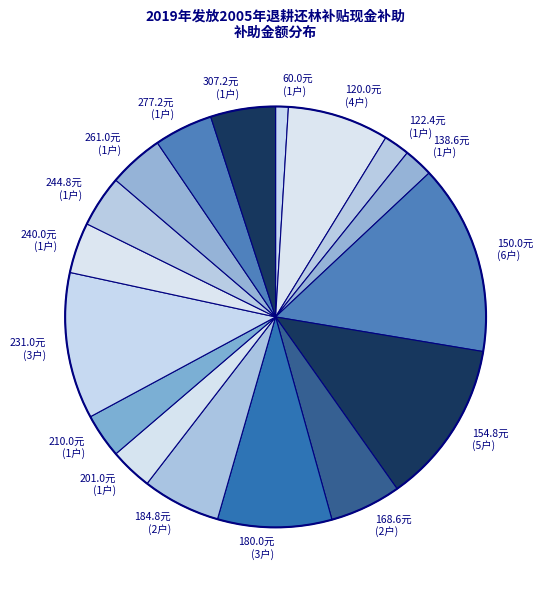

Combined, do 180.0元 (3户) and 154.8元 (5户) account for over 50%?

No